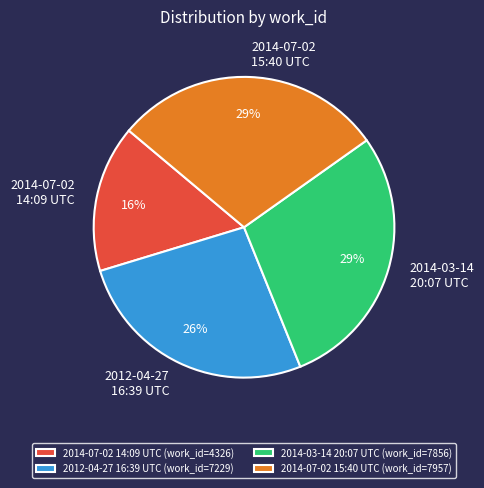

Approximately how many times larger is the value at 2014-07-02 14:09 UTC compared to 2012-04-27 16:39 UTC?

0.6